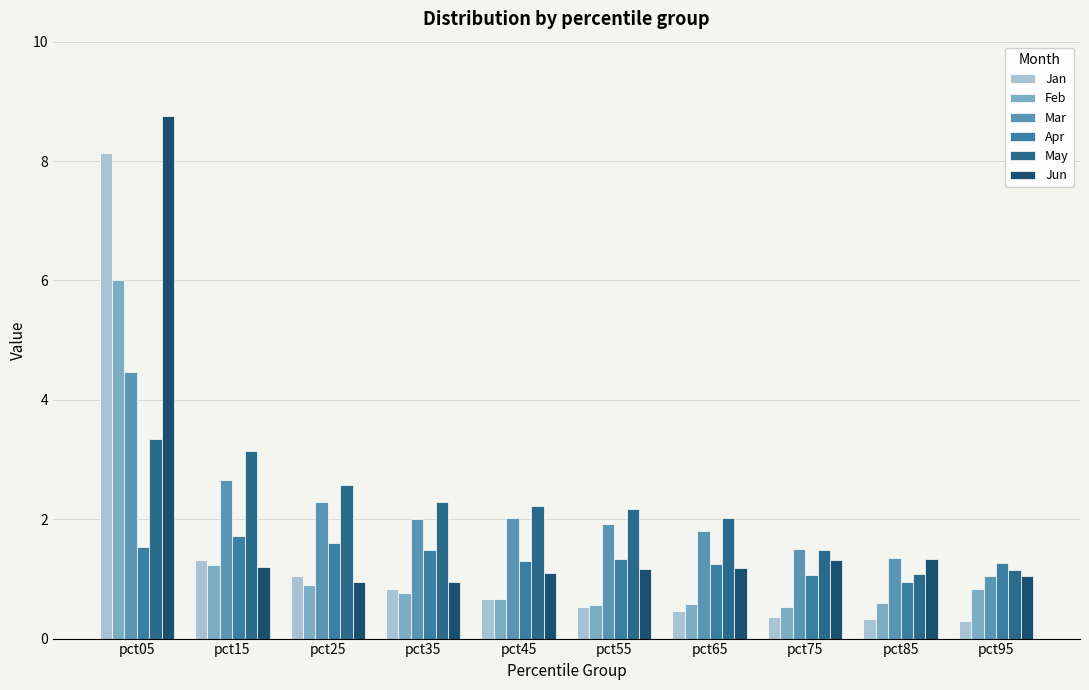

At which category is the sum across all series the highest?

pct05